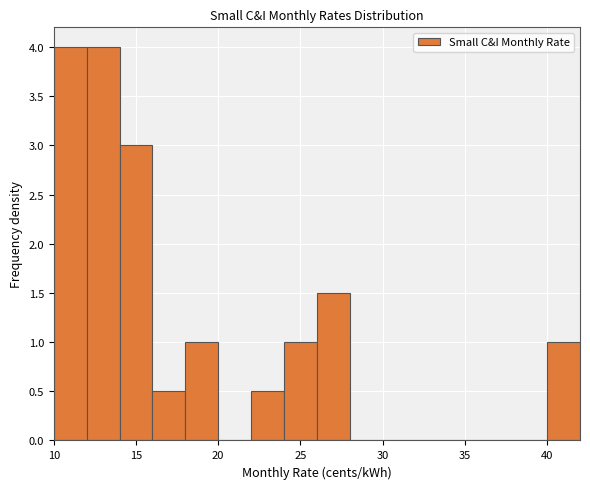

What is the height of the bar covering 26 to 28 on the x-axis? The values are not printed on the chart, so give them approximately, as read against the axis.

1.5